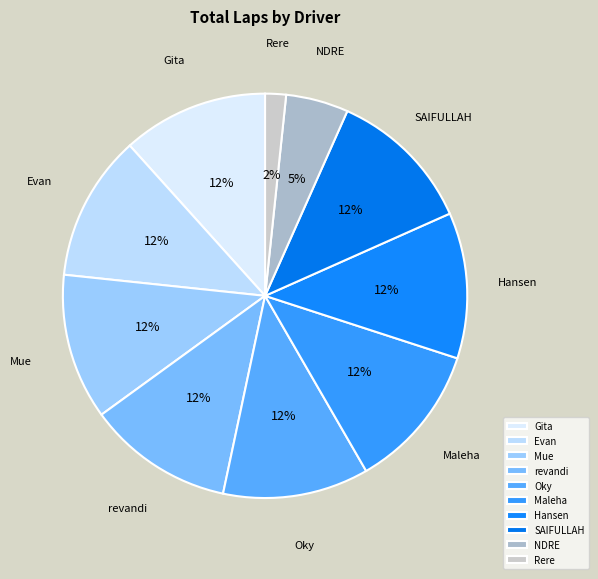

To the nearest percent, what portion does Maleha represent?

12%